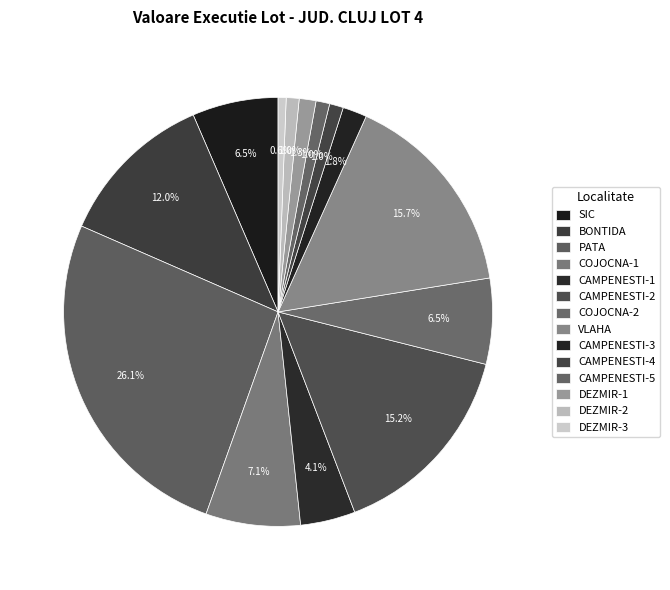

What percentage is the SIC slice, to the nearest percent?

6%